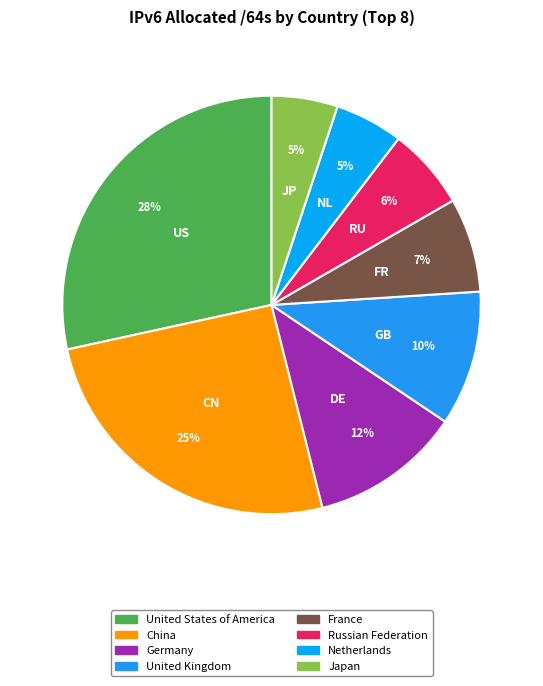

What is the smallest slice in the pie chart?

Japan